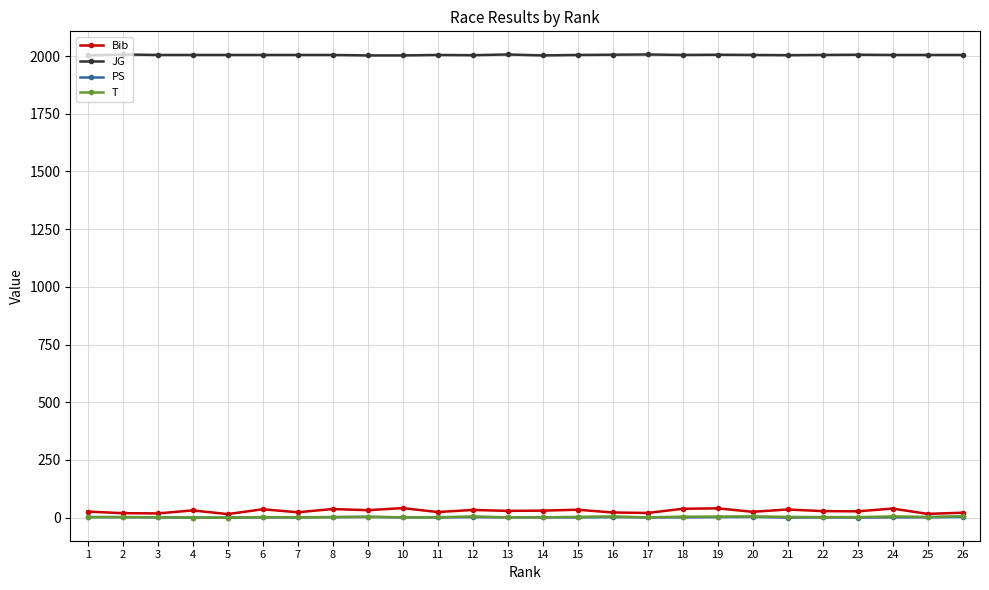

True or false: T has a value of 4 at 19.

True